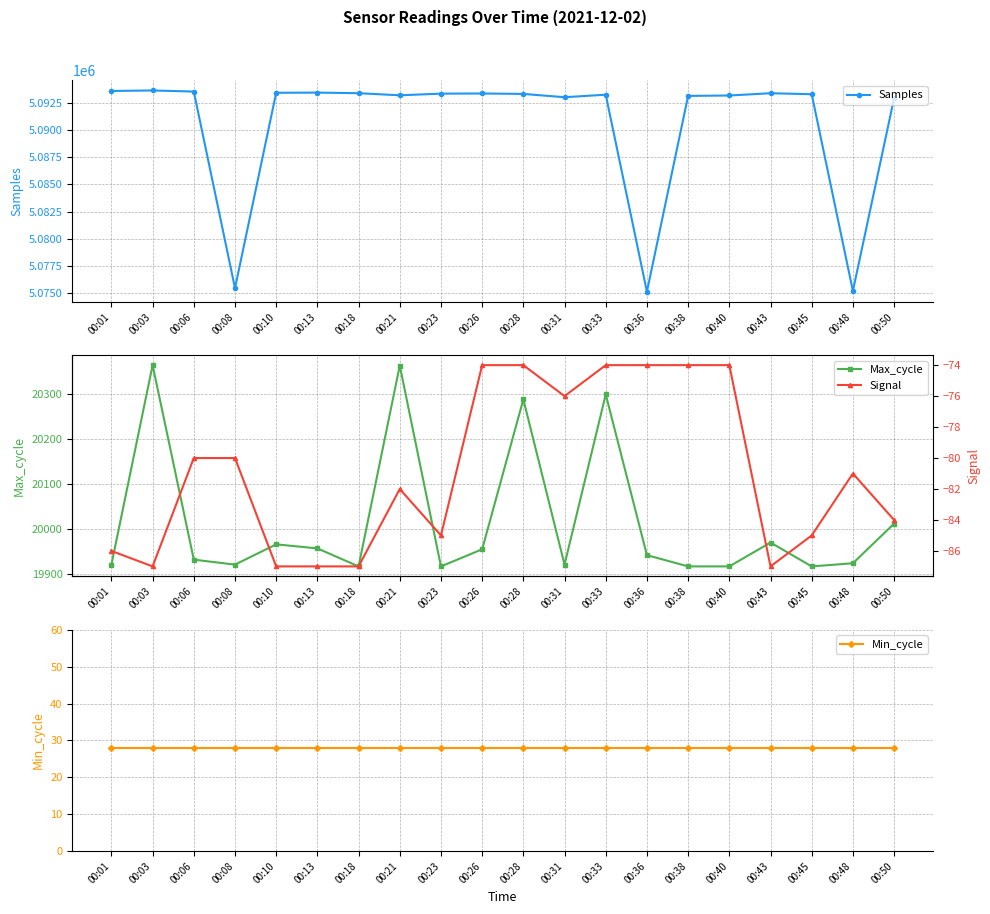

True or false: Samples and Max_cycle intersect in this chart.

False